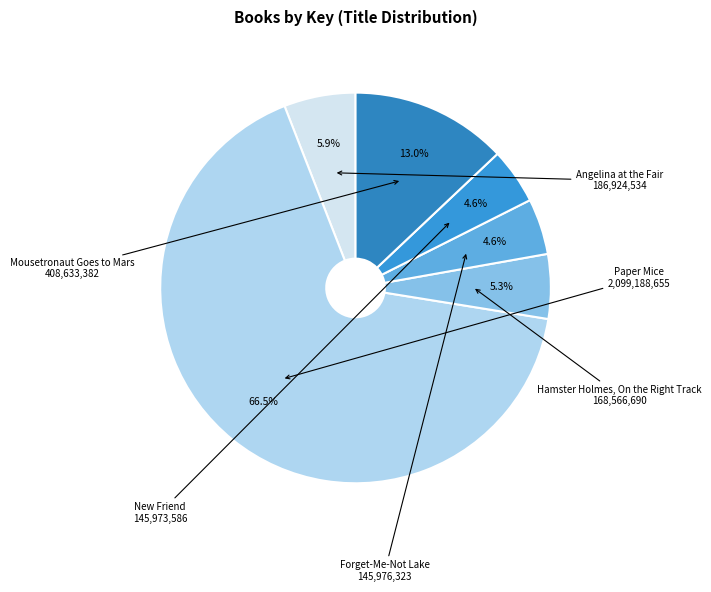

Combined, do Paper Mice and New Friend account for over 50%?

Yes